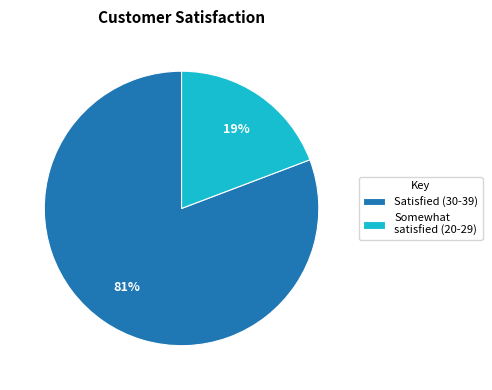

Combined, do Satisfied (30-39) and Somewhat satisfied (20-29) account for over 50%?

Yes